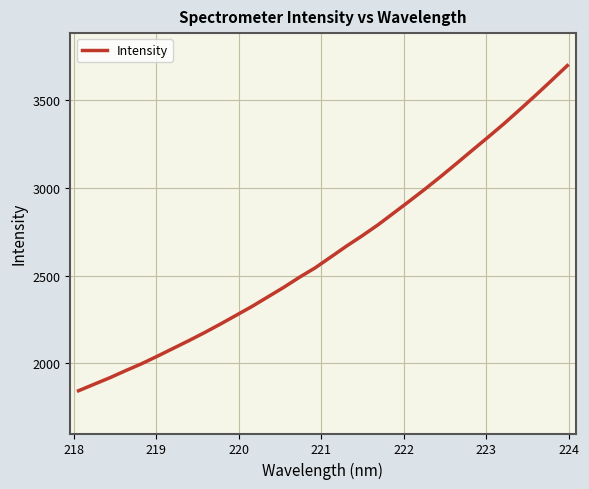

Reading left to right, what are all the values shown in this chart?

1843.6	1881.2	1918.3	1958.8	1997.7	2040.7	2085.1	2129.6	2175.7	2224.1	2274.1	2324.4	2378.5	2432.5	2490.3	2544.1	2606.3	2668.7	2727.9	2790.1	2857.9	2925.9	2995.2	3067.1	3141.2	3216.5	3290.9	3367.0	3447.0	3528.4	3611.9	3696.6